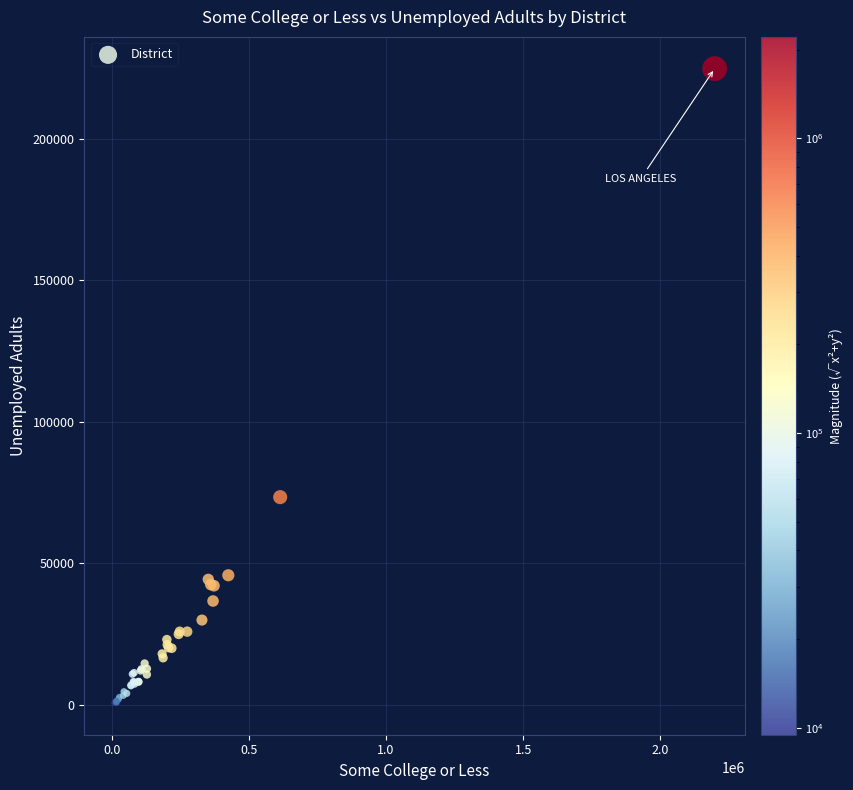

What Y value in the scatter plot is closest to 112763?

73432.3